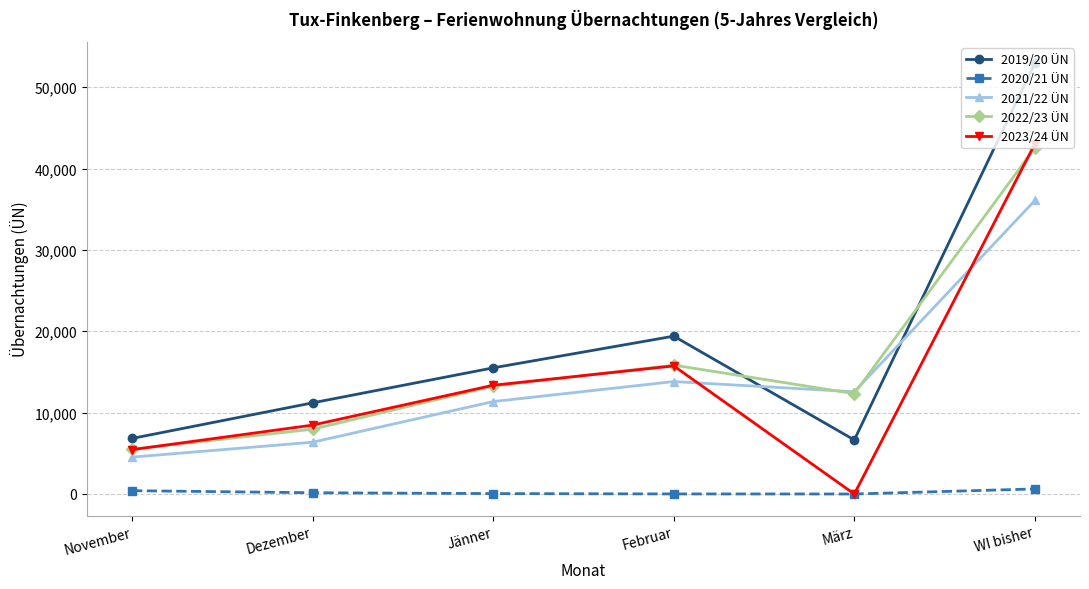

What is the difference between the maximum and minimum values in the 2020/21 ÜN series?

622